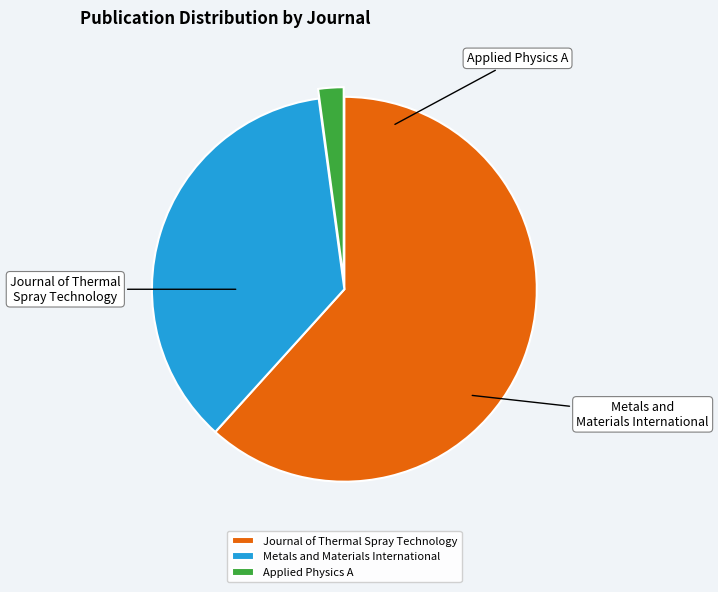

Is the sum of Metals and Materials International and Journal of Thermal Spray Technology greater than half?

Yes